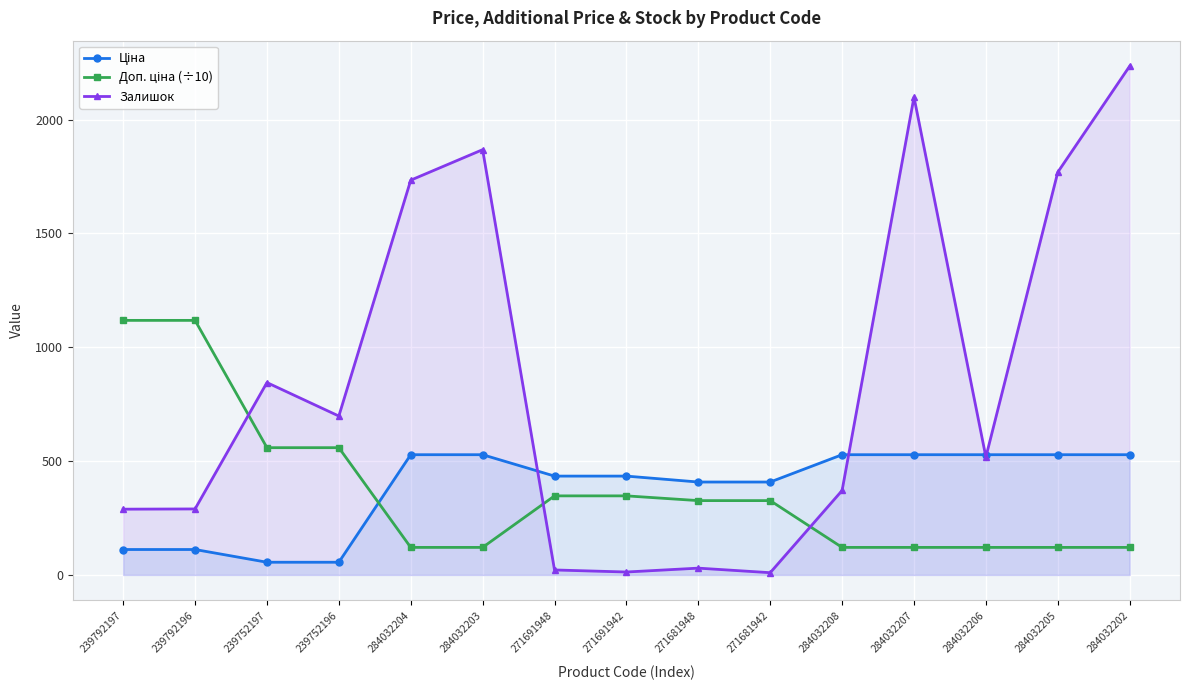

True or false: Залишок has a value of 1734.0 at 284032204.

True